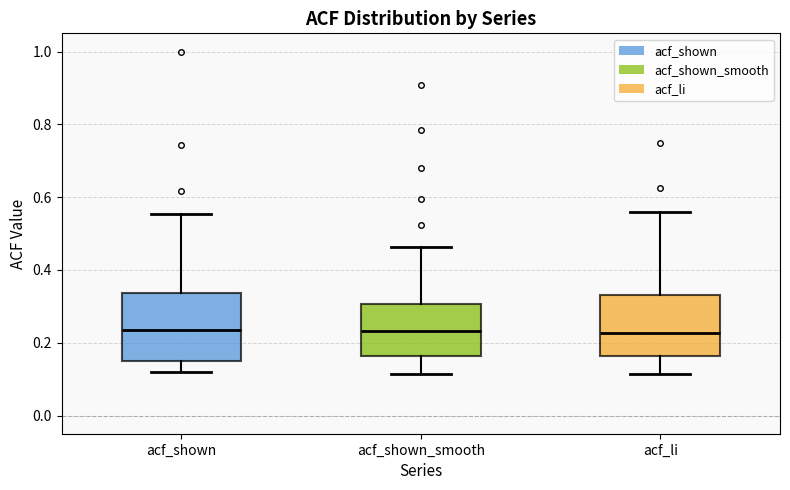

Reading left to right, transcribe this box plot: for each box, give where its median line is, the range the box spans, and where its two whiskers end, as read against the y-axis. The values are not printed on the chart, so give them approximately, as read against the axis.

acf_shown: median 0.24, box 0.16 to 0.34, whiskers 0.12 to 0.56
acf_shown_smooth: median 0.24, box 0.16 to 0.30, whiskers 0.12 to 0.46
acf_li: median 0.22, box 0.16 to 0.34, whiskers 0.12 to 0.56